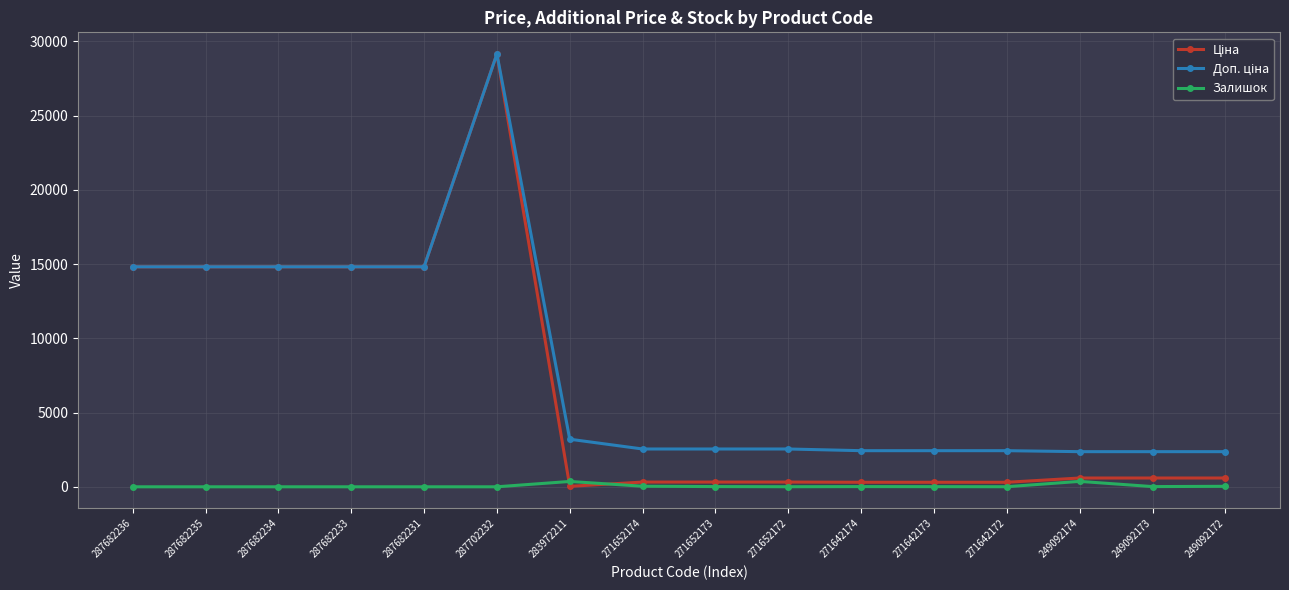

At which category is the sum across all series the highest?

287702232